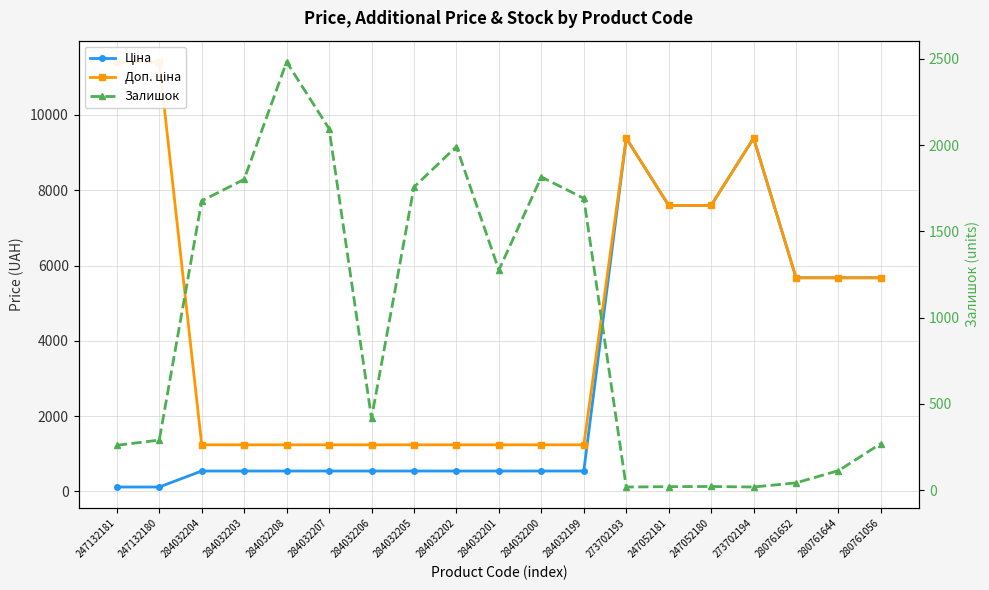

True or false: Доп. ціна and Залишок cross at least once.

True